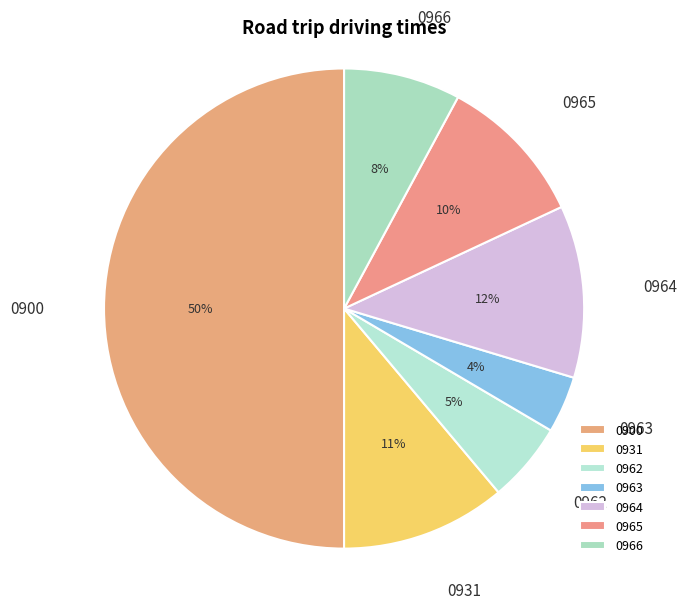

Do 0964 and 0900 together represent more than half of the pie?

Yes